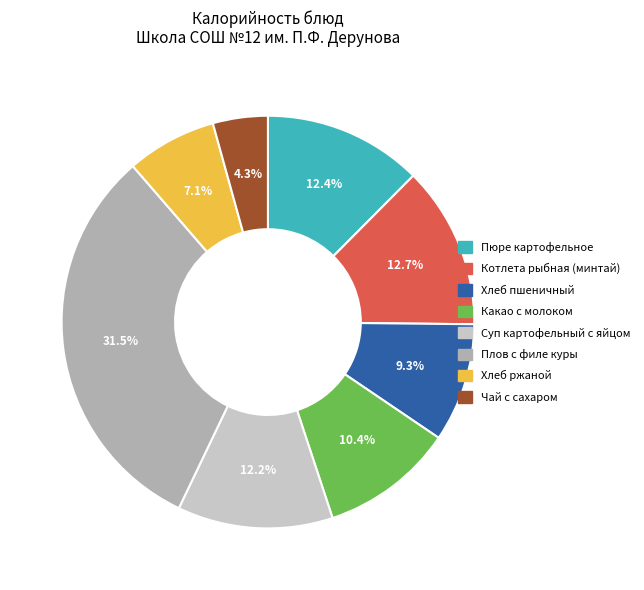

Is it true that Хлеб ржаной is 7% of the pie?

True